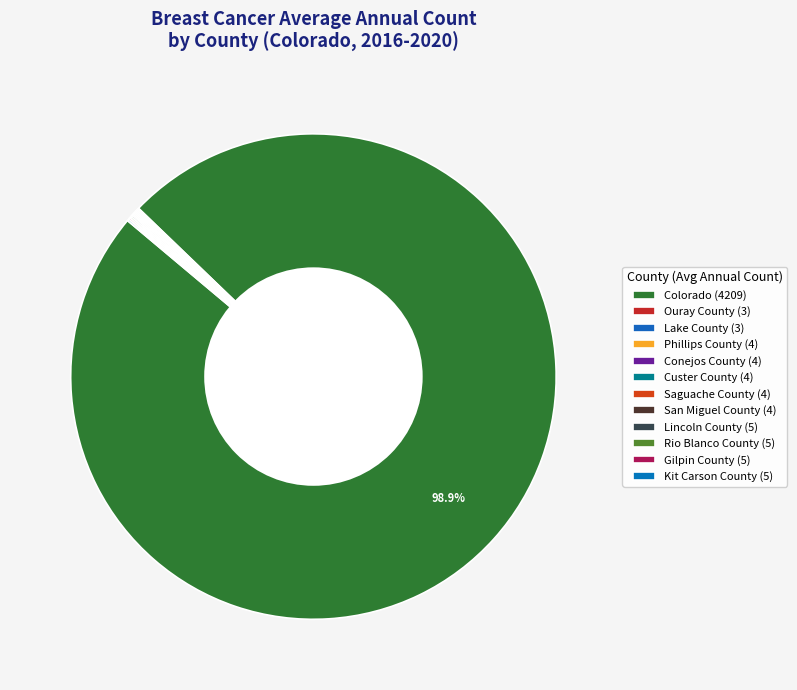

How many slices are in this pie chart?

12